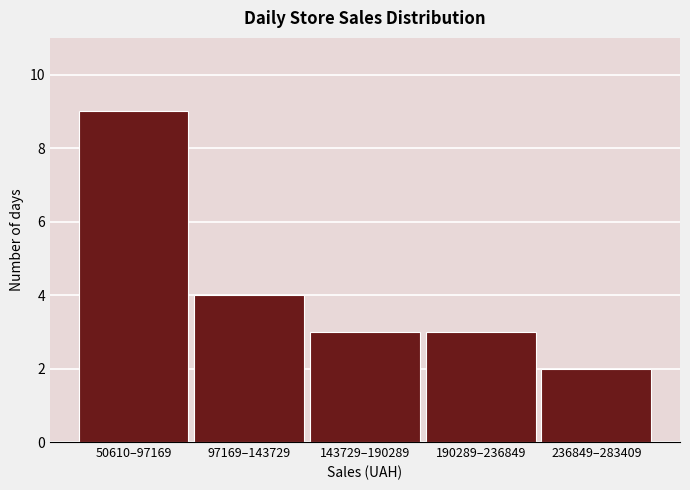

Reading left to right, what are all the values shown in this chart?

50610–97169=9	97169–143729=4	143729–190289=3	190289–236849=3	236849–283409=2